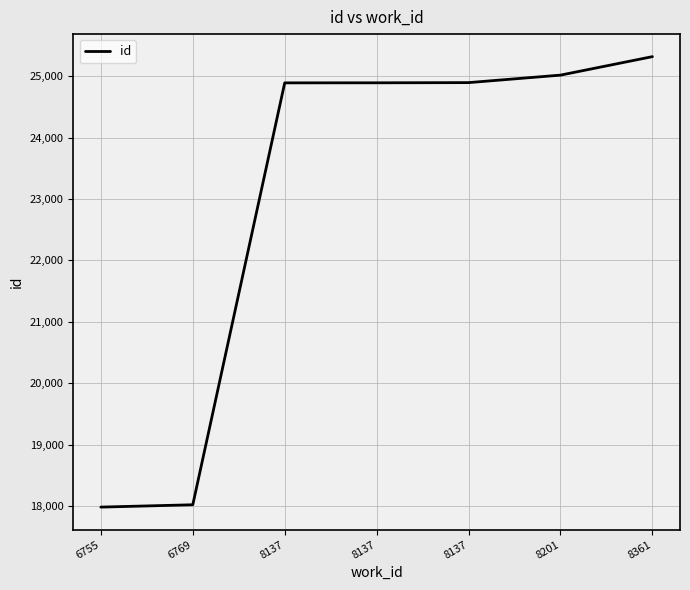

How many lines are shown in the chart?

1